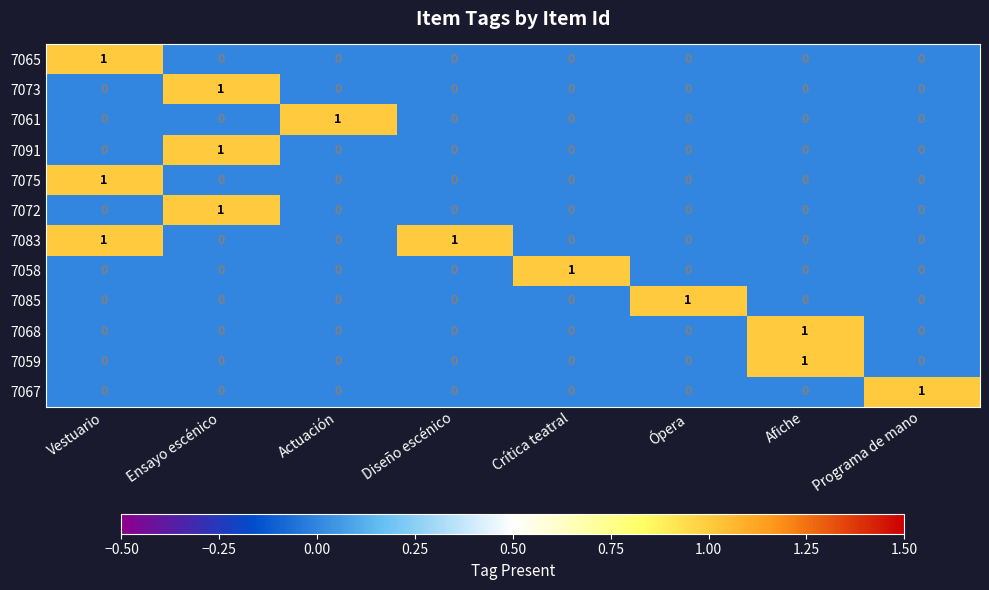

The 7072 series shows 0 at Diseño escénico. True or false?

True